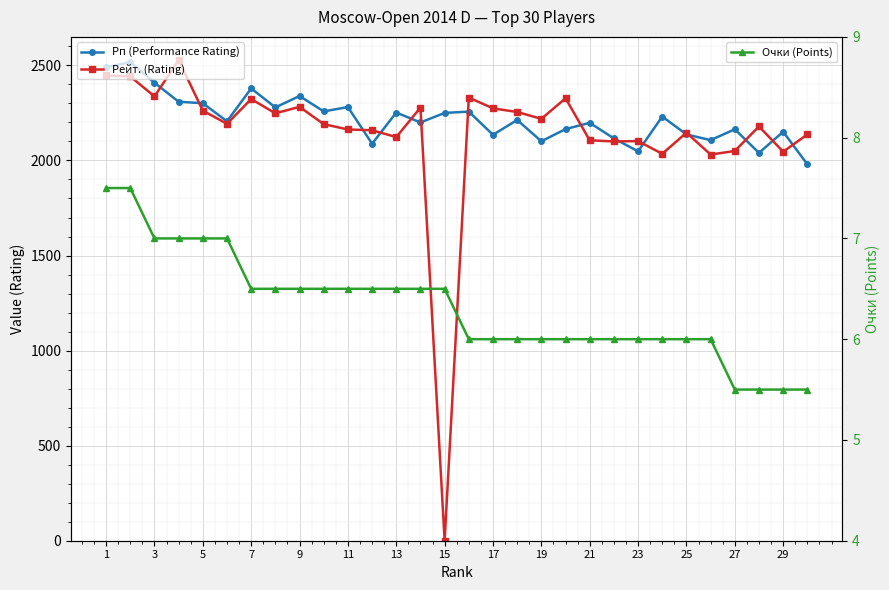

What is the lowest value of the Очки (Points) series?

5.5